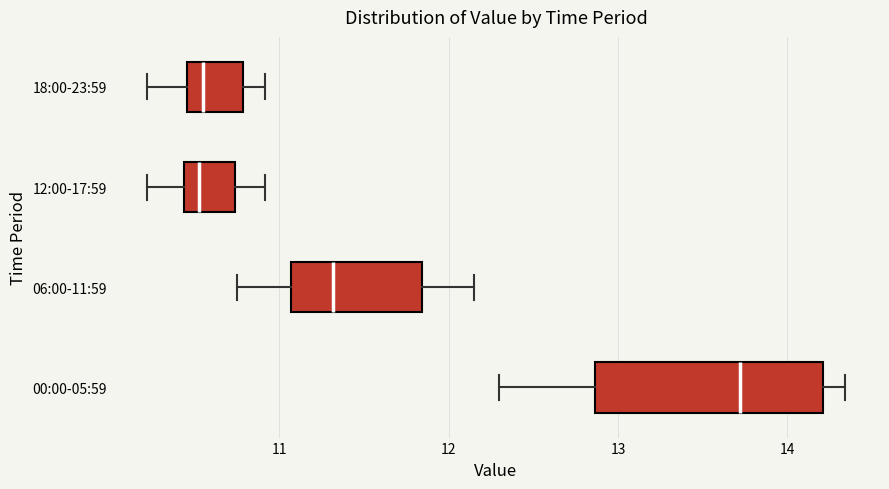

Which box is the widest, from its left edge to its right edge?

00:00-05:59